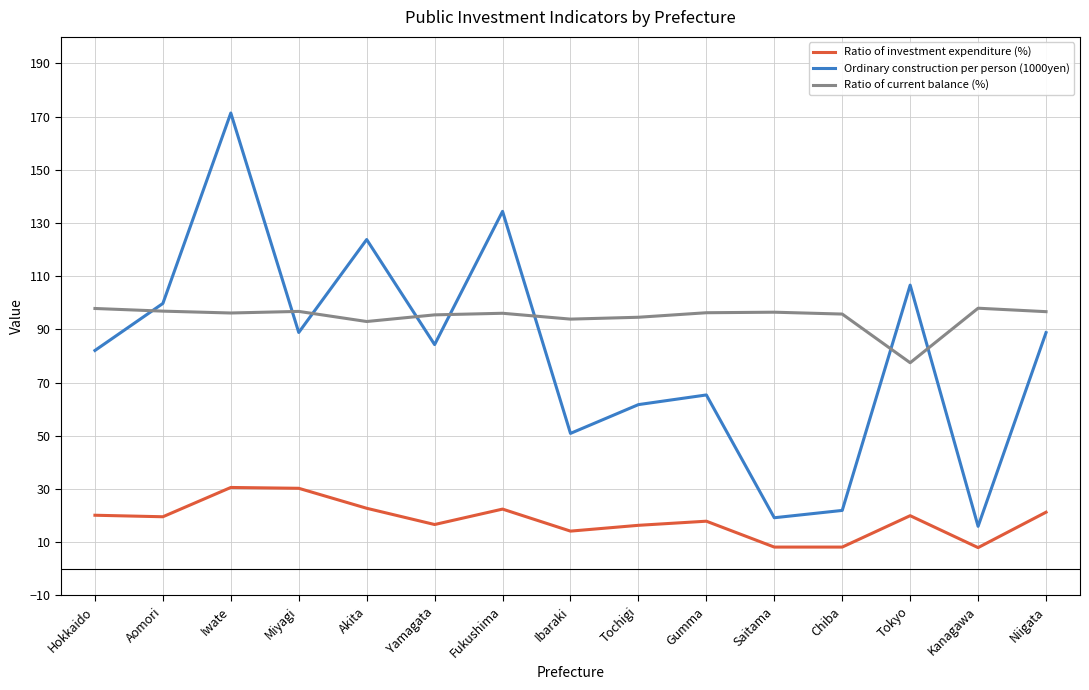

Is the value of Ratio of current balance (%) at Akita greater than the value of Ordinary construction per person (1000yen) at Gumma?

Yes